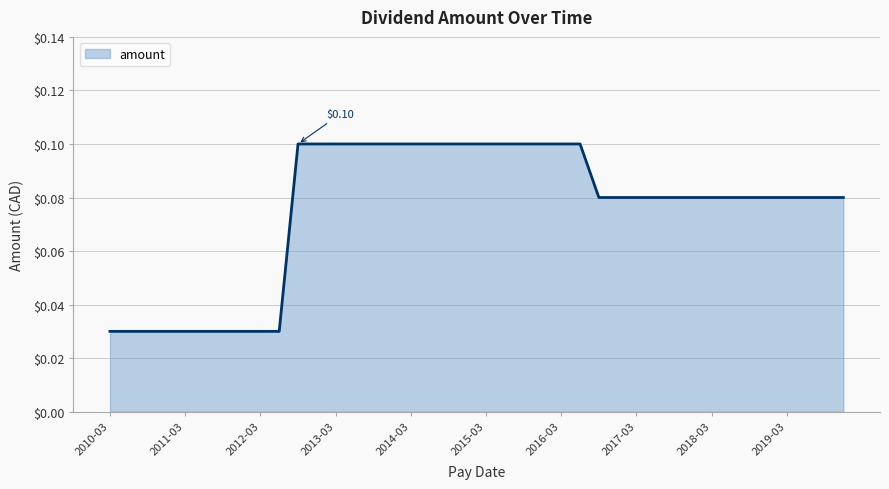

How many lines are shown in the chart?

1